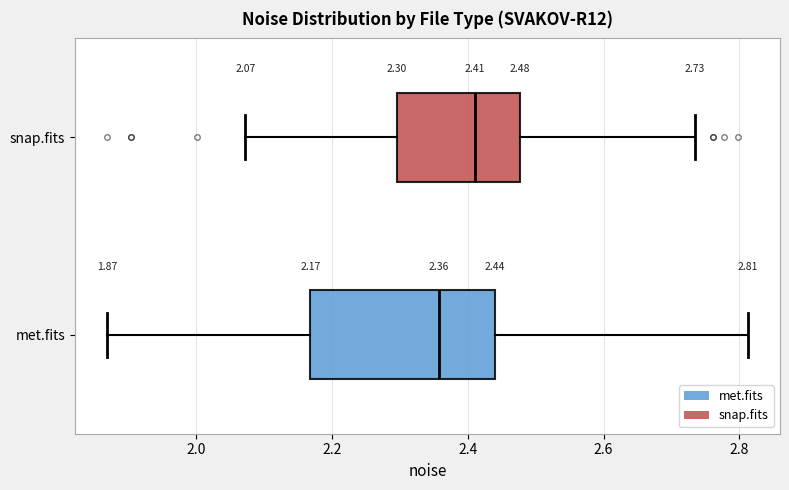

Which box is the widest, from its left edge to its right edge?

met.fits